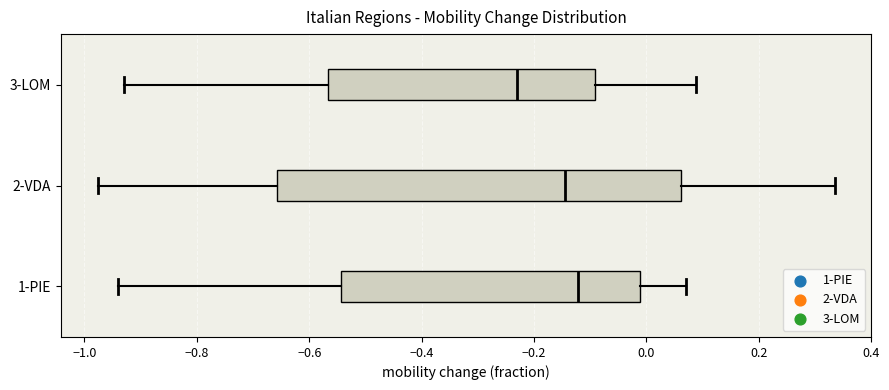

Where is the right edge of the box for 3-LOM on the x-axis? The values are not printed on the chart, so give them approximately, as read against the axis.

-0.10